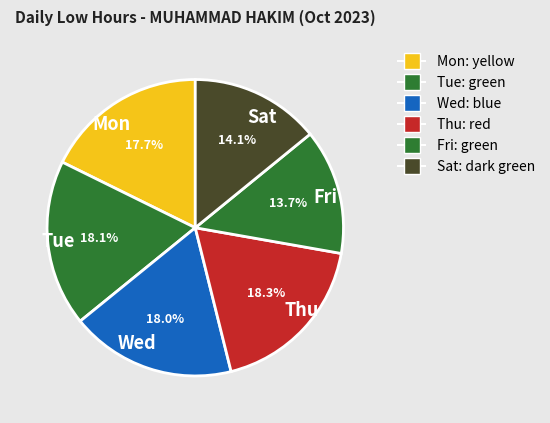

Combined, do Thu and Mon account for over 50%?

No